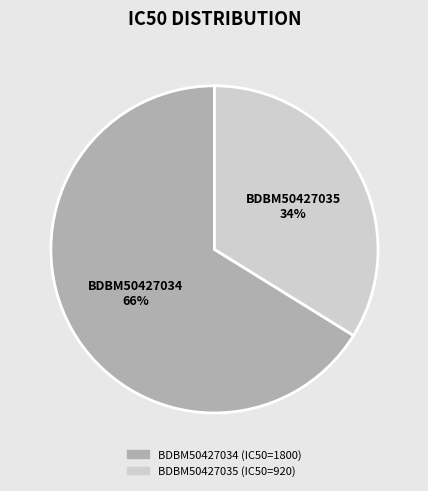

Between BDBM50427034 and BDBM50427035, which is larger?

BDBM50427034